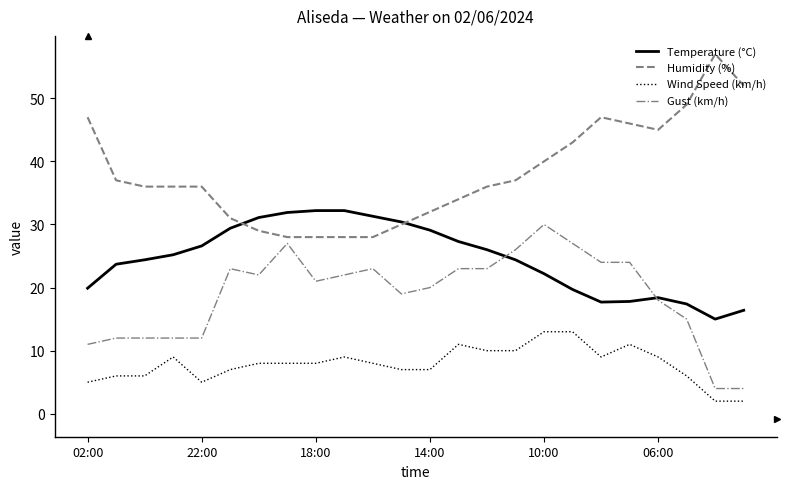

Which series has the widest spread of values?

Humidity (%)